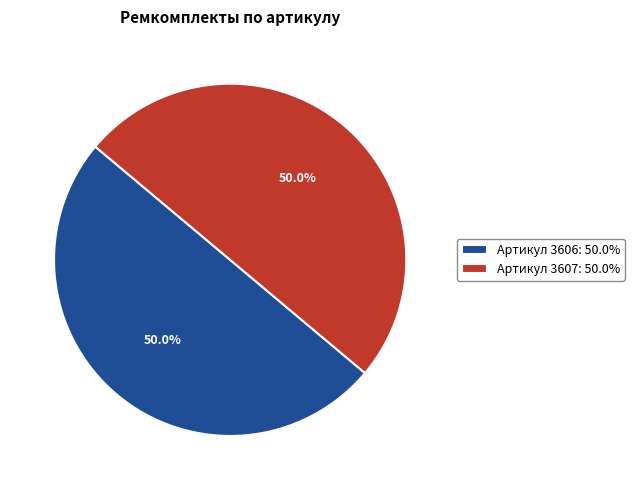

What portion of the pie excludes Артикул 3607: 50.0%?

50.0%